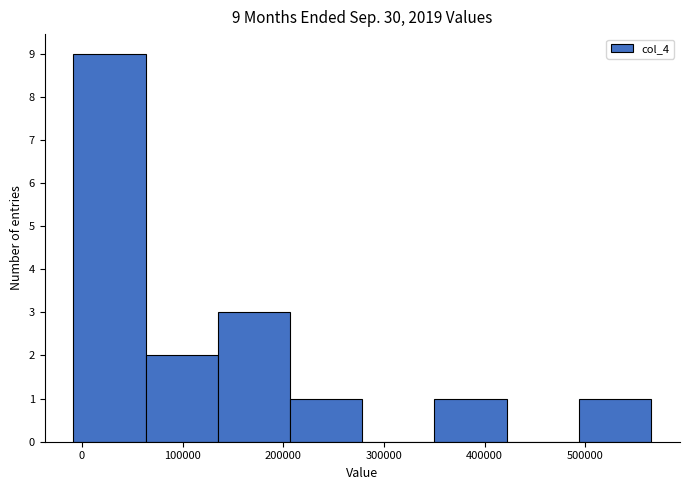

Which range on the x-axis has the tallest bar?

-10000 to 60000